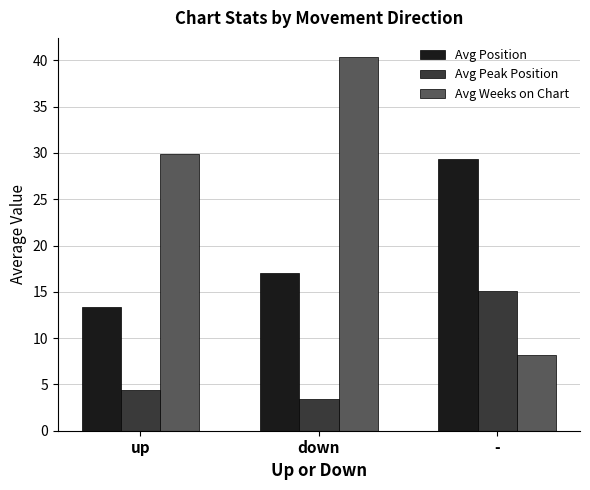

At how many categories does at least one series exceed 11?

3